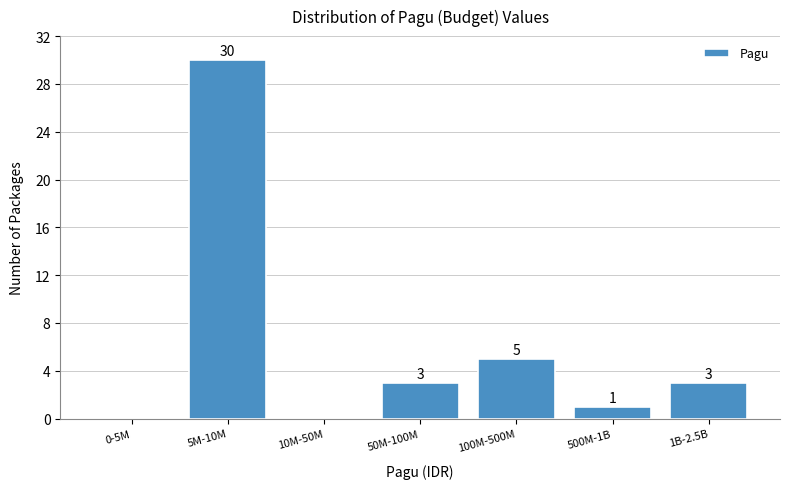

Reading right to left, list all the values displayed in this chart.

1B-2.5B=3	500M-1B=1	100M-500M=5	50M-100M=3	10M-50M=0	5M-10M=30	0-5M=0